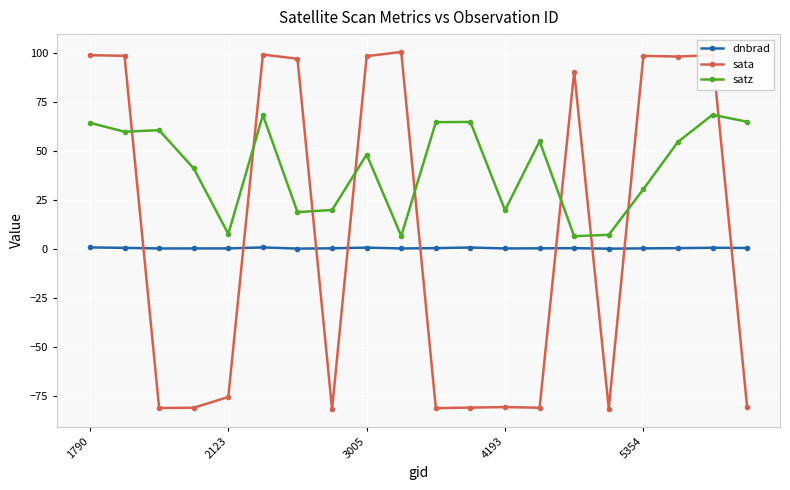

True or false: satz has more than 0 interior local peaks.

True